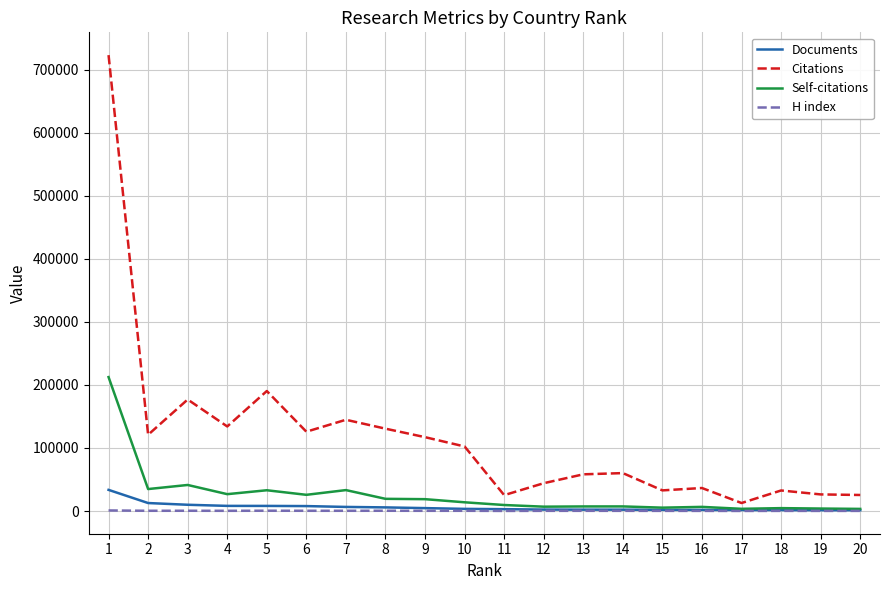

Rank the series by their maximum value, from lowest to highest.

H index, Documents, Self-citations, Citations